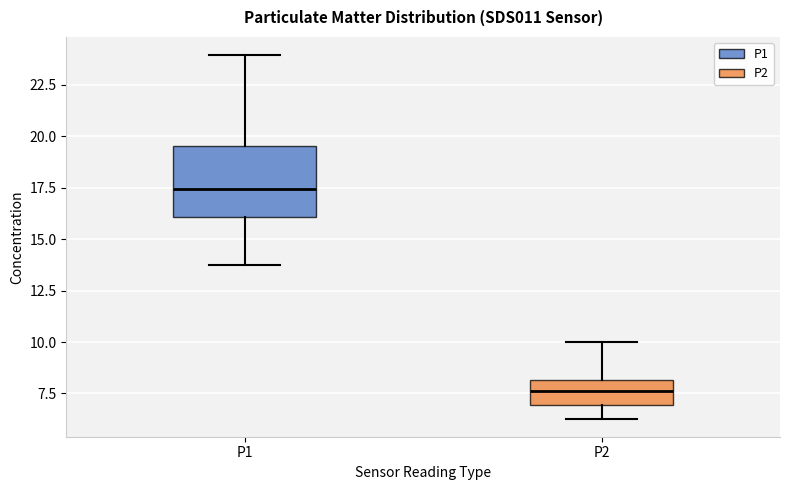

Which box has the lowest median line?

P2